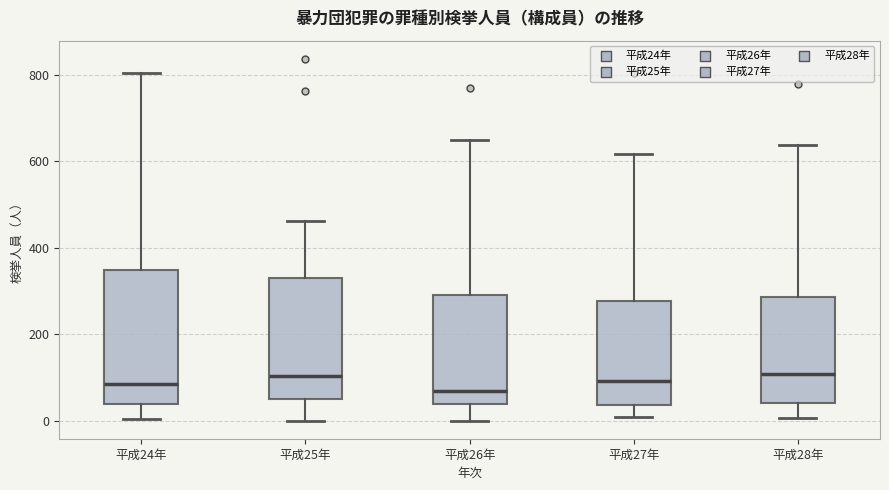

Where does the median line of the box for 平成28年 sit on the y-axis? The values are not printed on the chart, so give them approximately, as read against the axis.

100